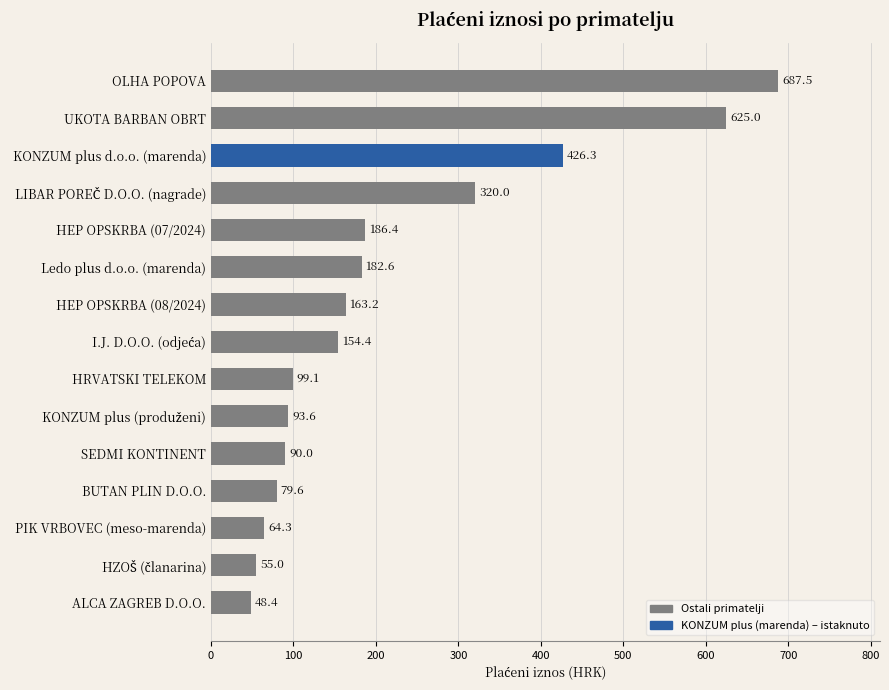

Which has a higher value, HEP OPSKRBA (07/2024) or OLHA POPOVA?

OLHA POPOVA